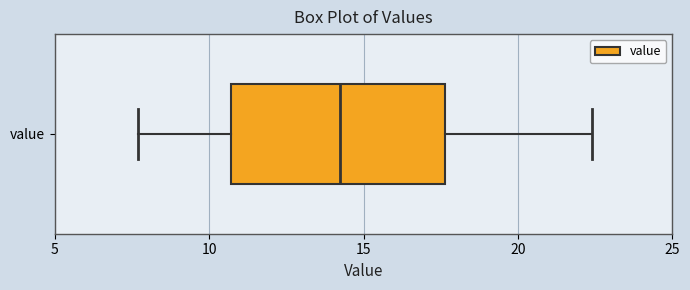

Transcribe this box plot: give where the median line is, the range the box spans, and where the two whiskers end, as read against the x-axis. The values are not printed on the chart, so give them approximately, as read against the axis.

median 14.5, box 10.5 to 17.5, whiskers 7.5 to 22.5